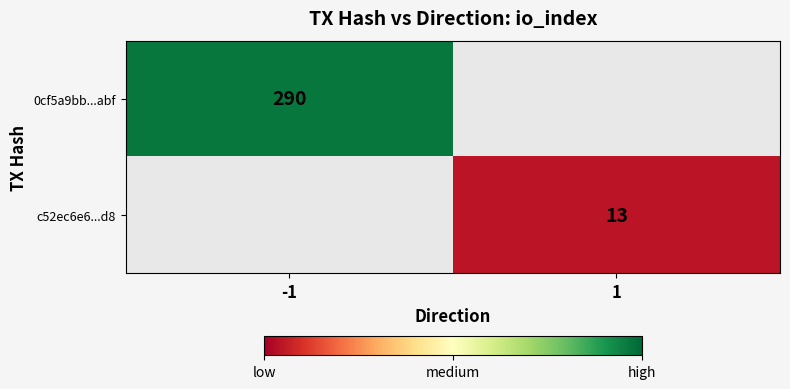

Is it true that c52ec6e6...d8 equals 13 at 1?

True